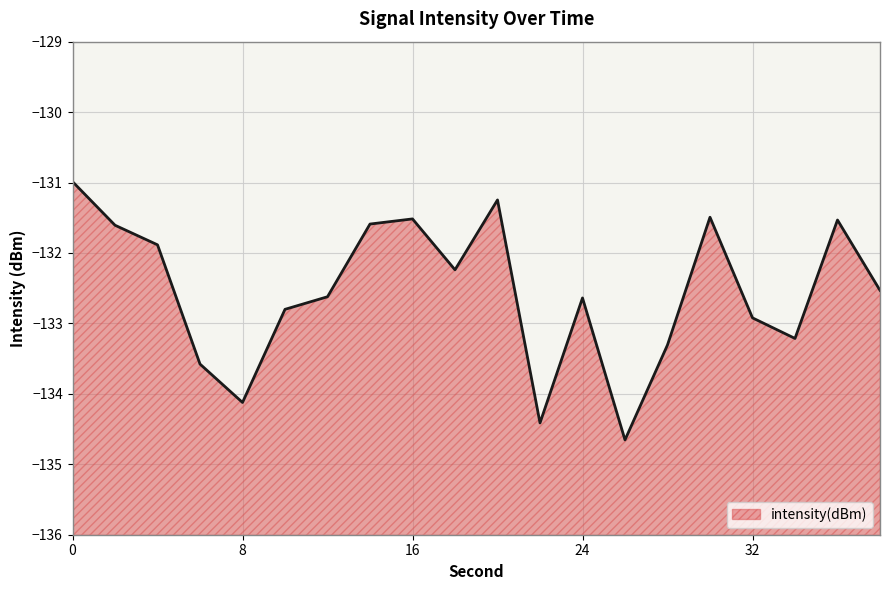

Between 16 and 2, which is larger?

16